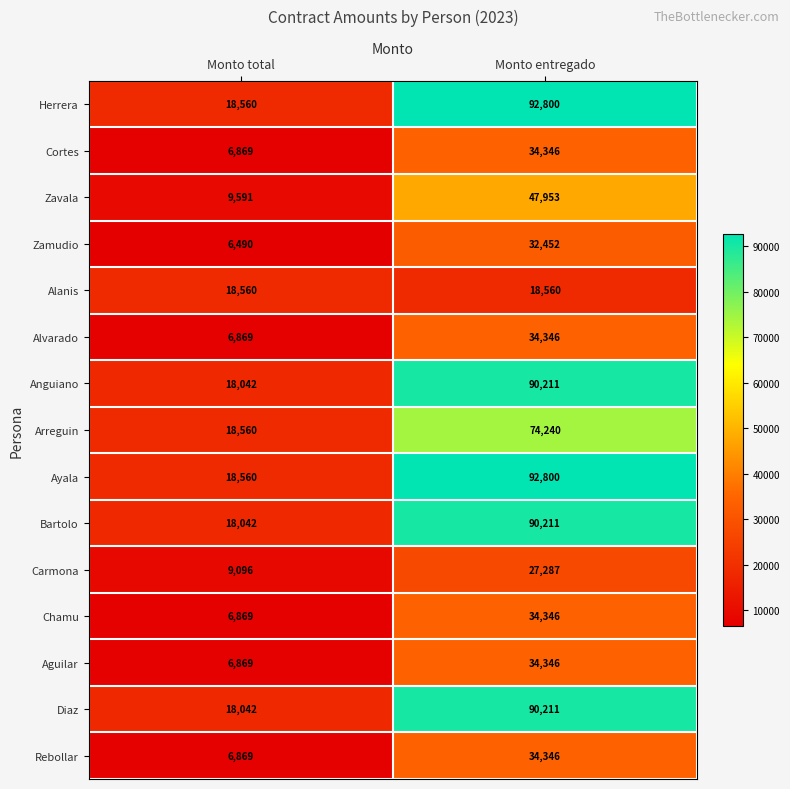

The Cortes series shows 12557 at Monto entregado. True or false?

False